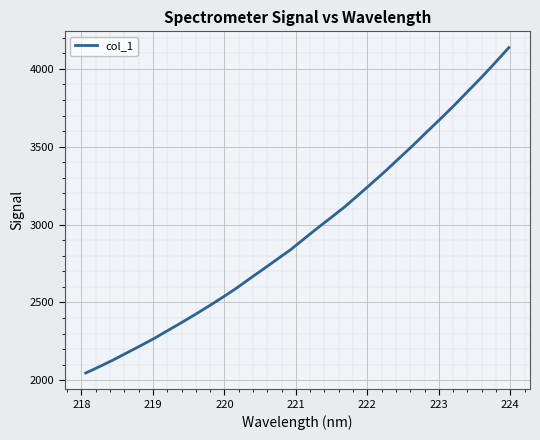

How many lines are shown in the chart?

1